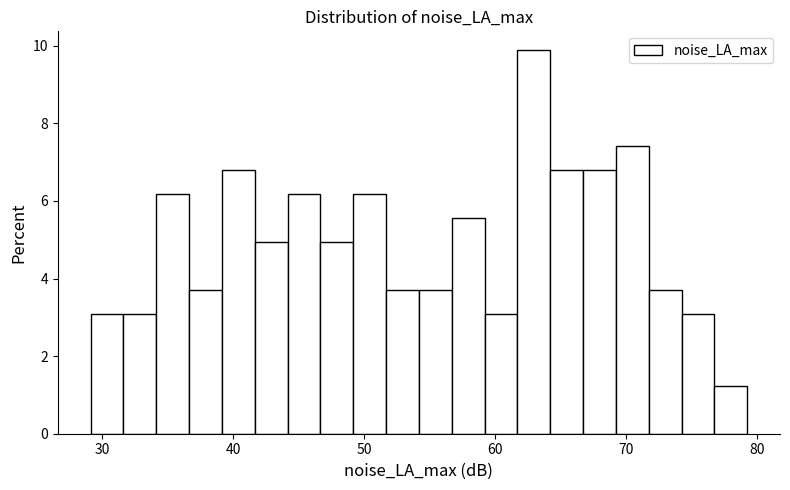

Read against the x-axis, roughly where is the centre of the tallest bar?

63